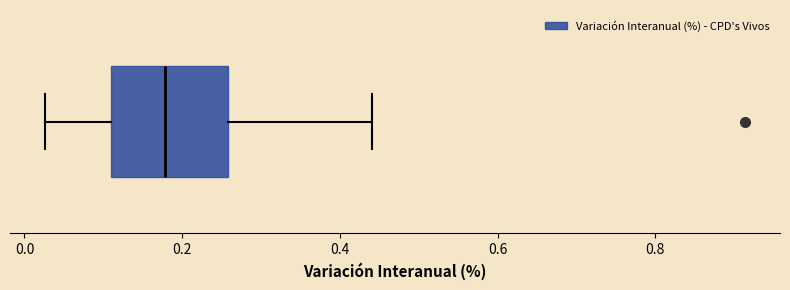

Transcribe this box plot: give where the median line is, the range the box spans, and where the two whiskers end, as read against the x-axis. The values are not printed on the chart, so give them approximately, as read against the axis.

median 0.18, box 0.12 to 0.26, whiskers 0.02 to 0.44